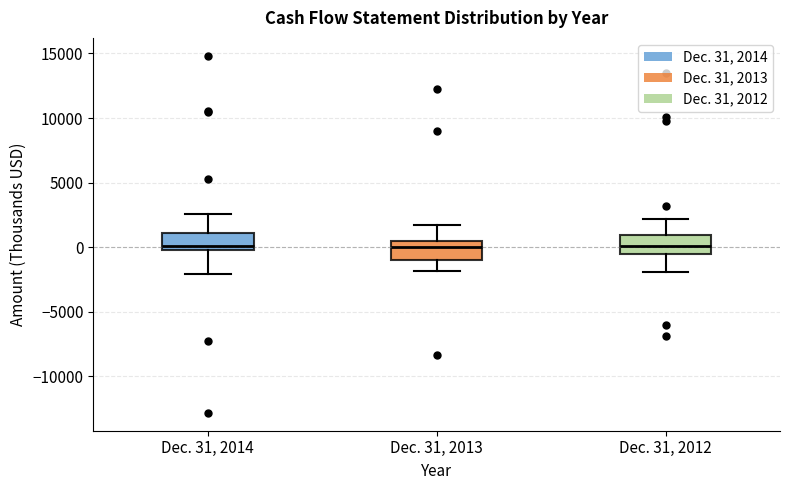

Where does the upper whisker of the box for Dec. 31, 2012 end on the y-axis? The values are not printed on the chart, so give them approximately, as read against the axis.

2000